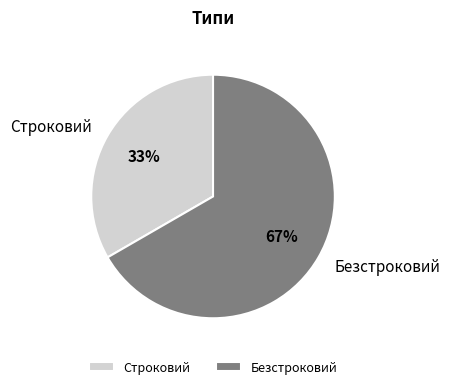

Which has a higher value, Безстроковий or Строковий?

Безстроковий